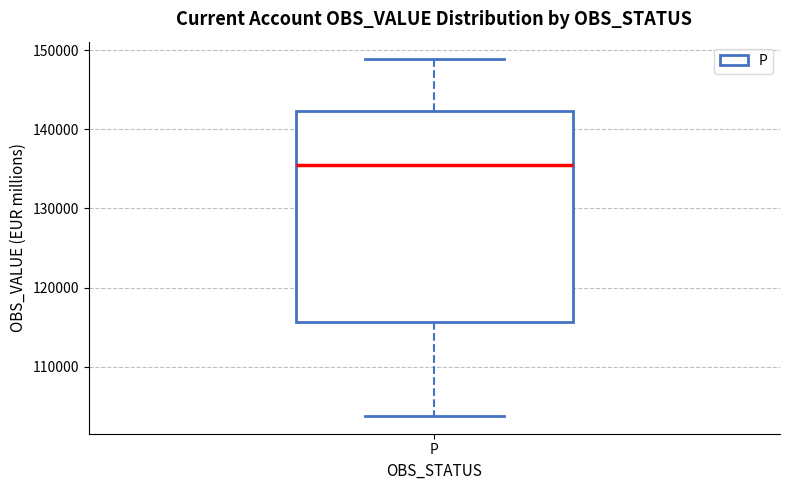

Transcribe this box plot: give where the median line is, the range the box spans, and where the two whiskers end, as read against the y-axis. The values are not printed on the chart, so give them approximately, as read against the axis.

median 135000, box 116000 to 142000, whiskers 104000 to 149000